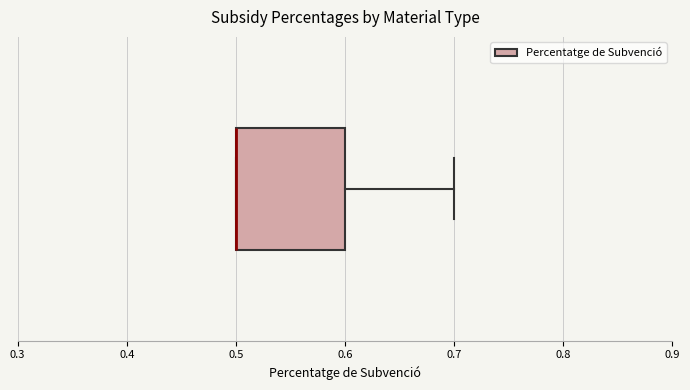

Where does the right whisker of the box end on the x-axis? The values are not printed on the chart, so give them approximately, as read against the axis.

0.7